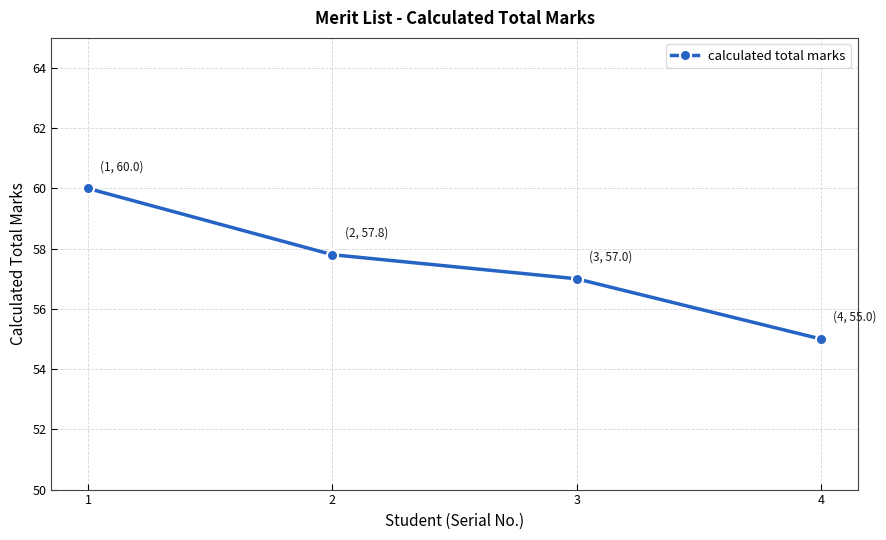

What value does the data have at 4?

55.0